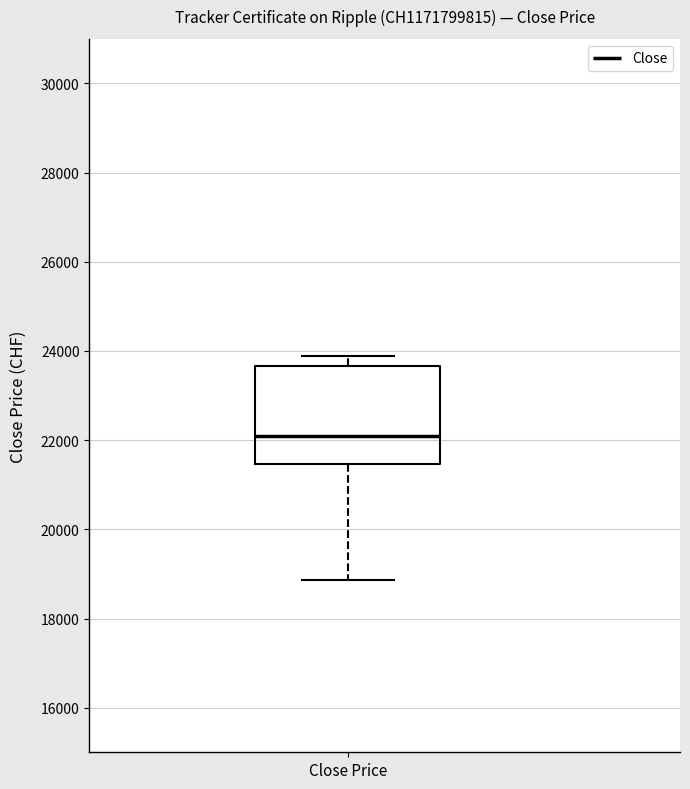

Transcribe this box plot: give where the median line is, the range the box spans, and where the two whiskers end, as read against the y-axis. The values are not printed on the chart, so give them approximately, as read against the axis.

median 22000, box 21400 to 23600, whiskers 18800 to 23800